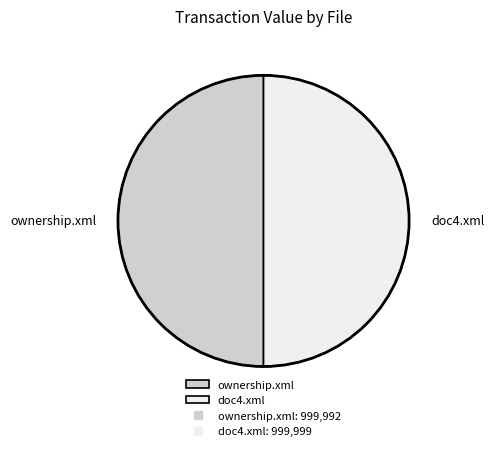

Combined, do ownership.xml and doc4.xml account for over 50%?

Yes